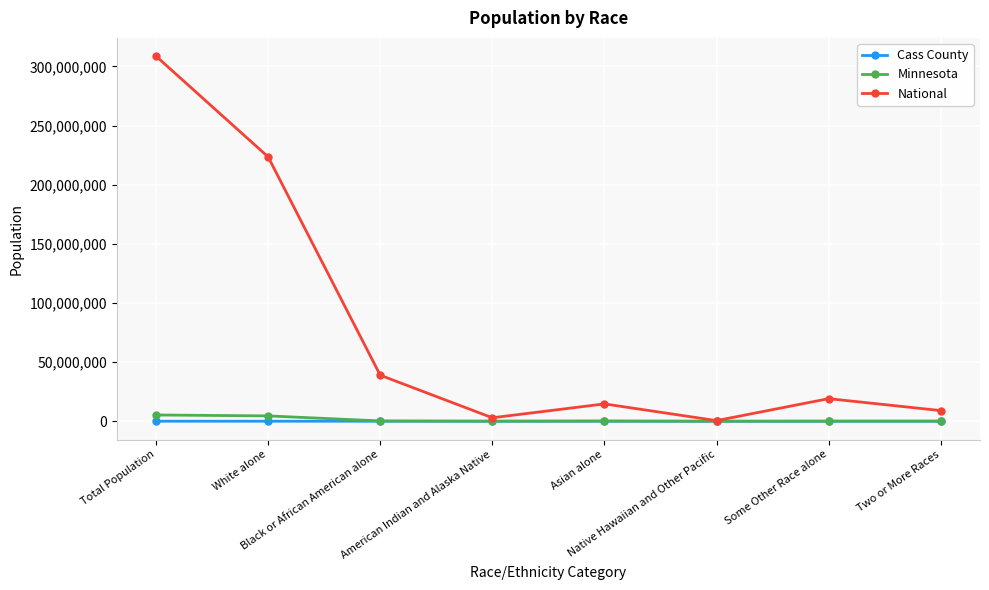

Rank the series by their maximum value, from highest to lowest.

National, Minnesota, Cass County